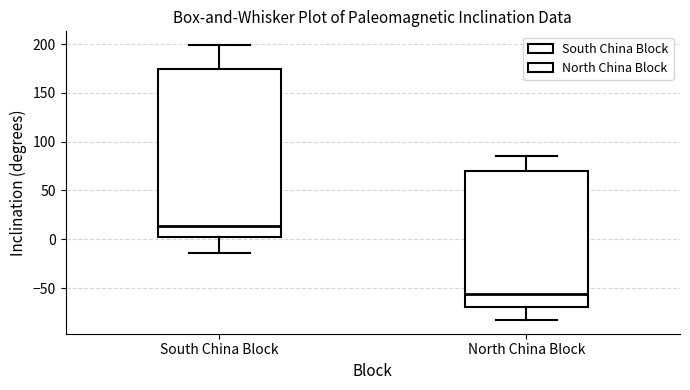

Reading left to right, transcribe this box plot: for each box, give where its median line is, the range the box spans, and where its two whiskers end, as read against the y-axis. The values are not printed on the chart, so give them approximately, as read against the axis.

South China Block: median 15, box 0 to 175, whiskers -15 to 200
North China Block: median -55, box -70 to 70, whiskers -85 to 85